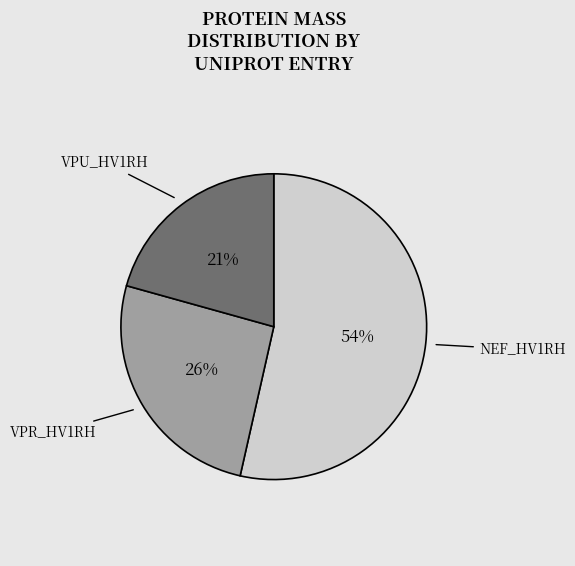

How many segments does this pie chart have?

3